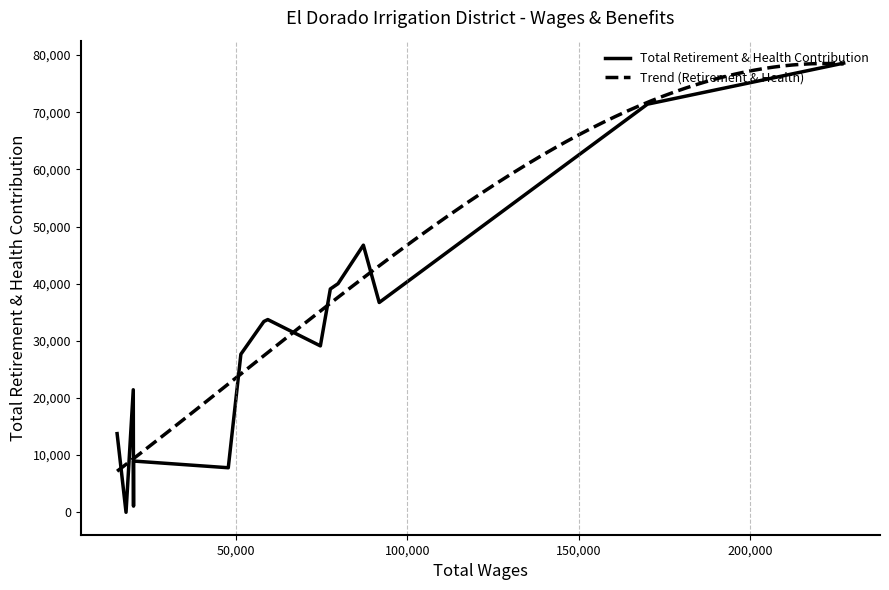

What is the maximum value for Trend (Retirement & Health)?

78534.6